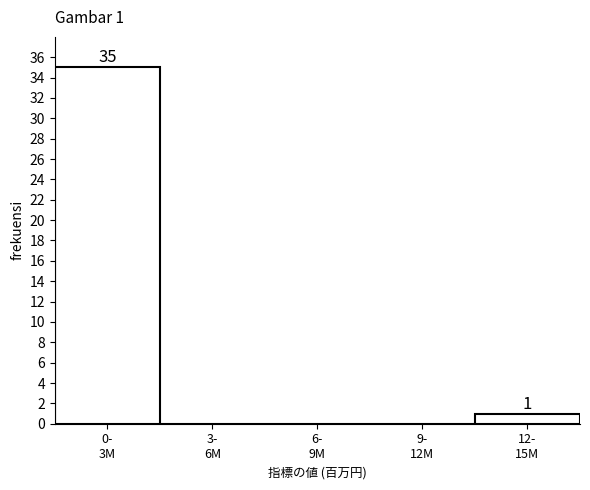

What is the maximum value shown in the chart?

35